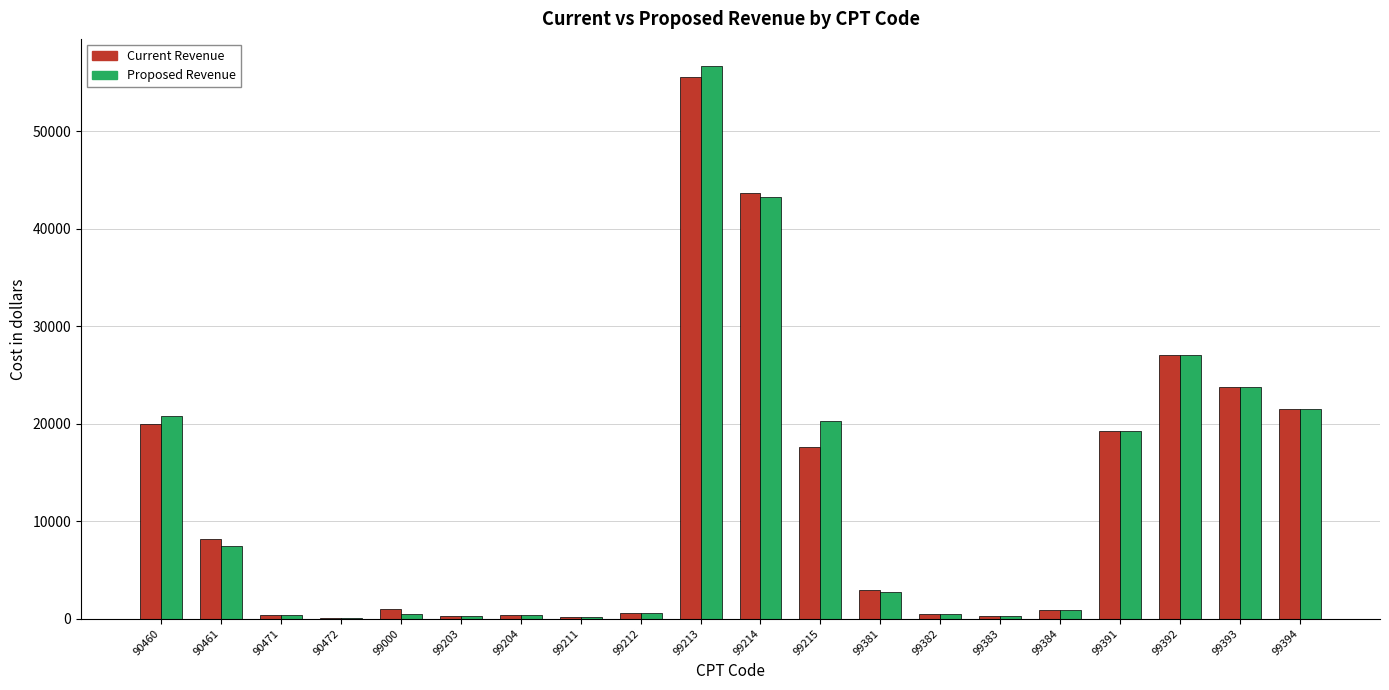

The Current Revenue series shows 20000 at 90460. True or false?

True